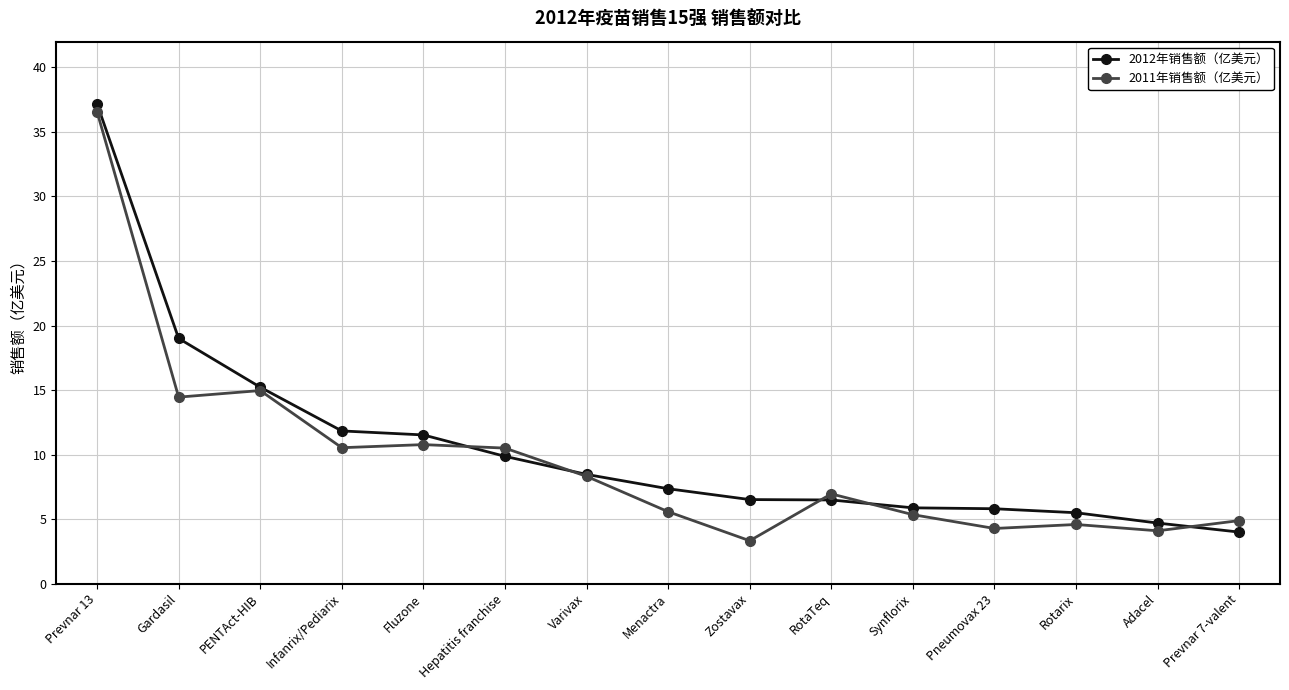

What is the minimum value for 2011年销售额（亿美元）?

3.3